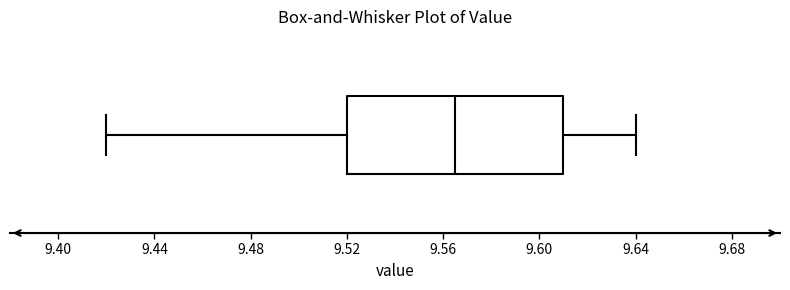

Where is the right edge of the box on the x-axis? The values are not printed on the chart, so give them approximately, as read against the axis.

9.610